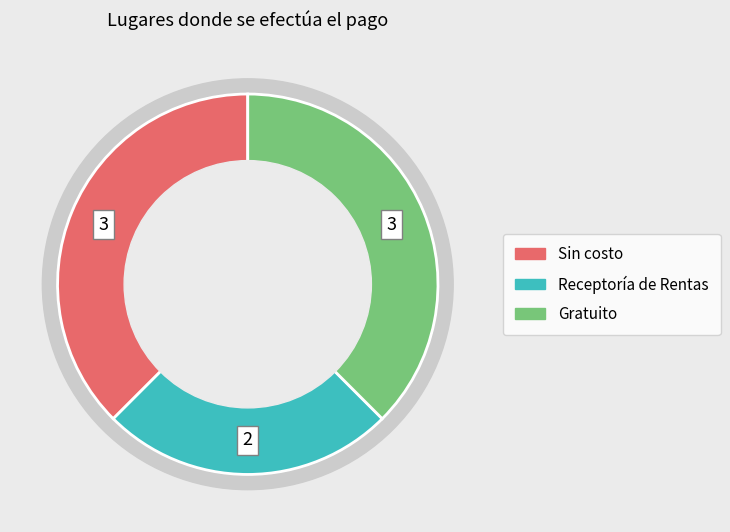

To the nearest percent, what percentage of the pie is Receptoría de Rentas?

25%